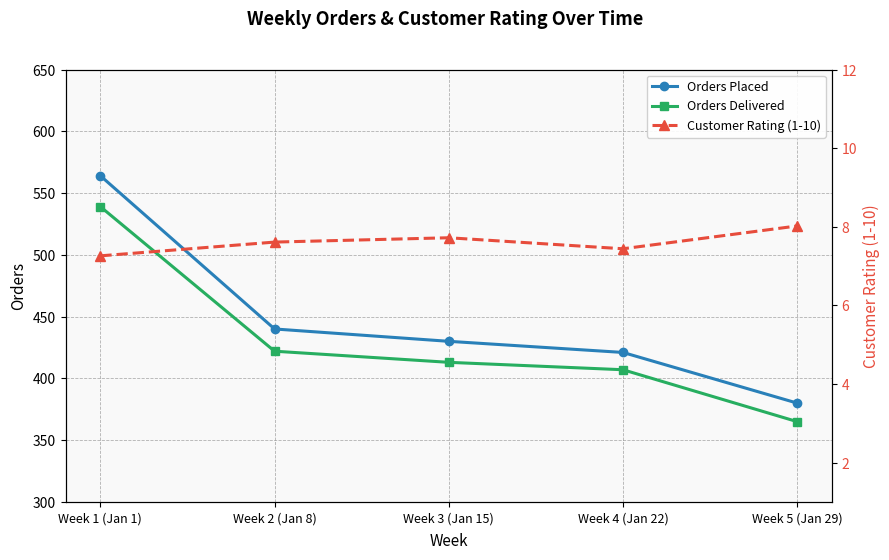

Where is Orders Delivered nearest to the value 452?

Week 2 (Jan 8)